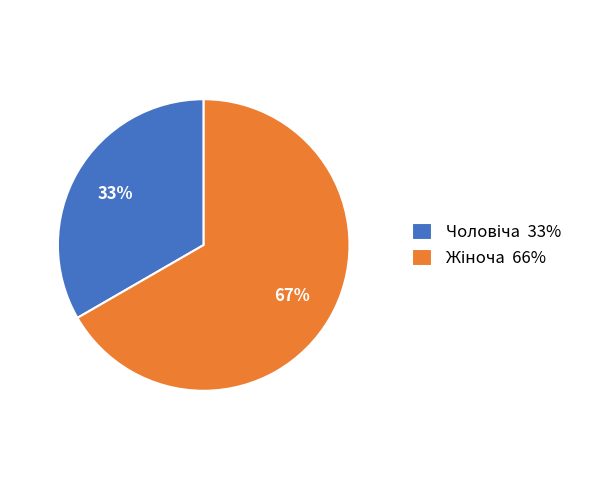

Does any single category account for the majority?

Yes